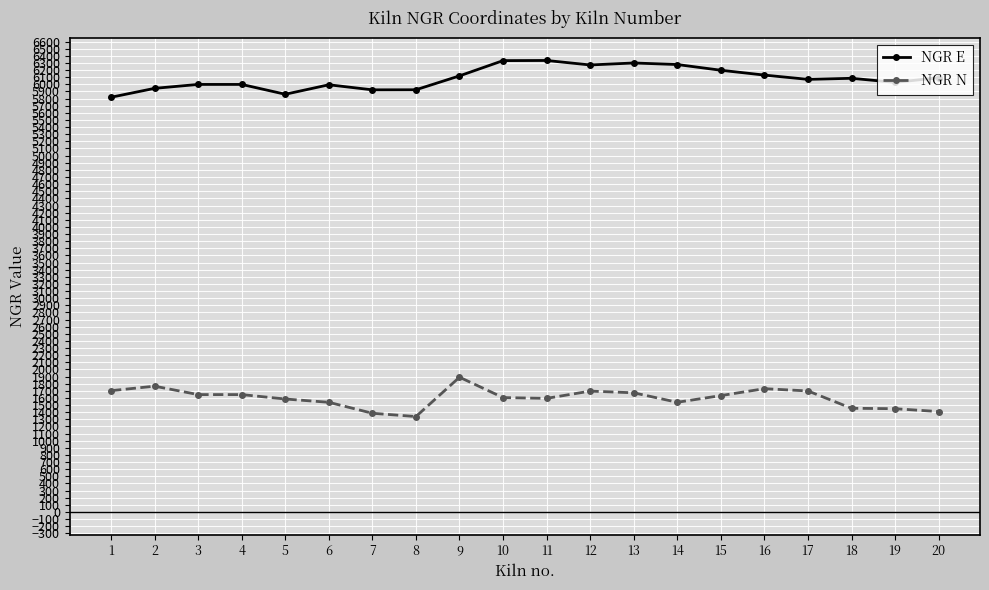

What is the lowest value of the NGR N series?

1339